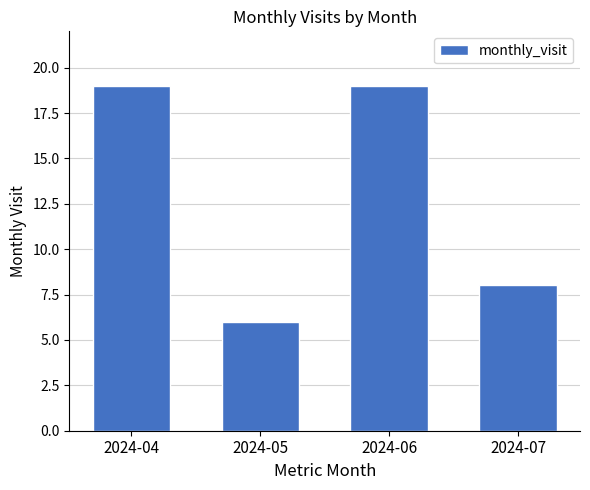

What is the greatest value displayed?

19